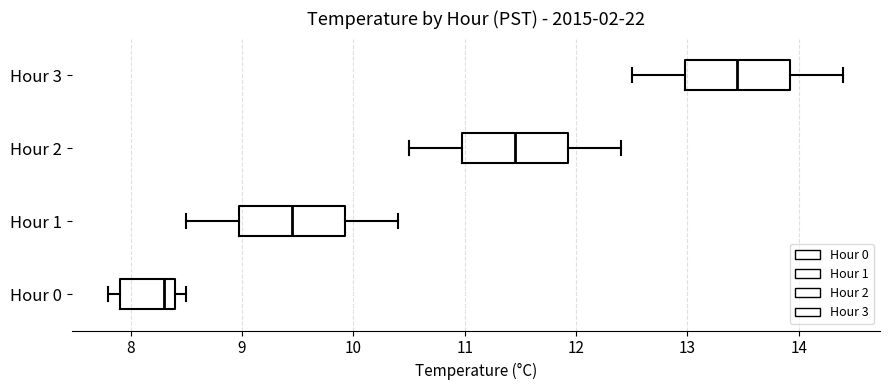

Which box has the furthest to the right median line?

Hour 3